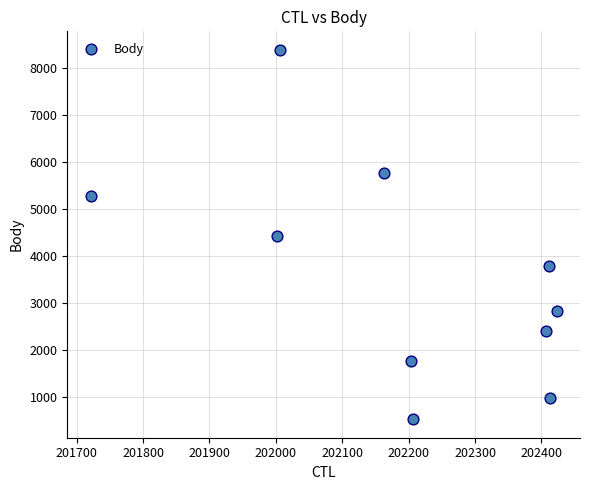

What is the range of X values (max minus min)?

702